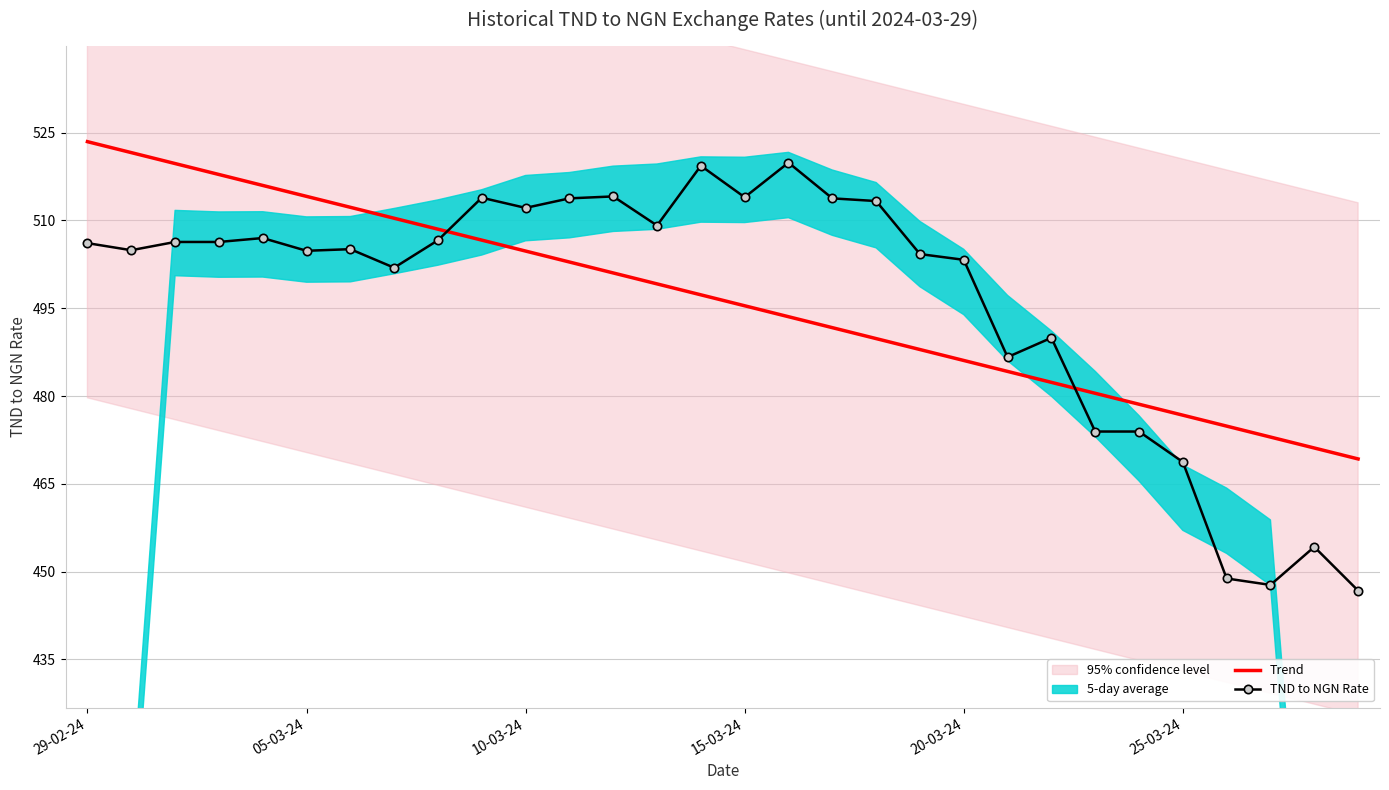

What is the maximum value for Trend?

523.5